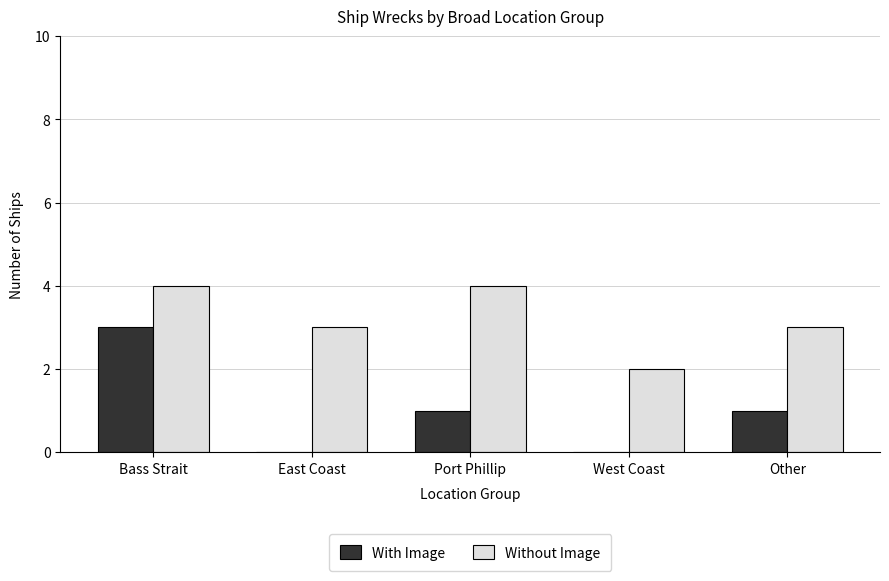

What are all the series names shown in the legend?

With Image, Without Image